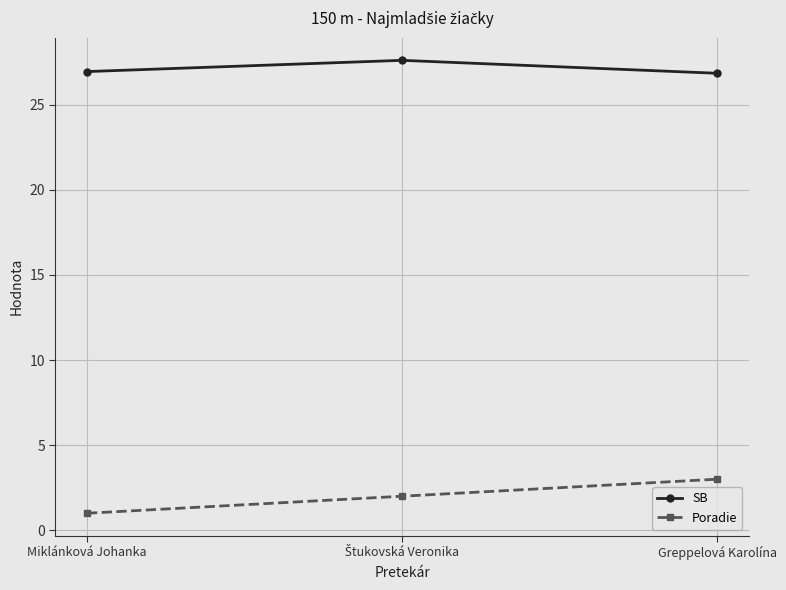

Is this an area chart (filled region under the line)?

No